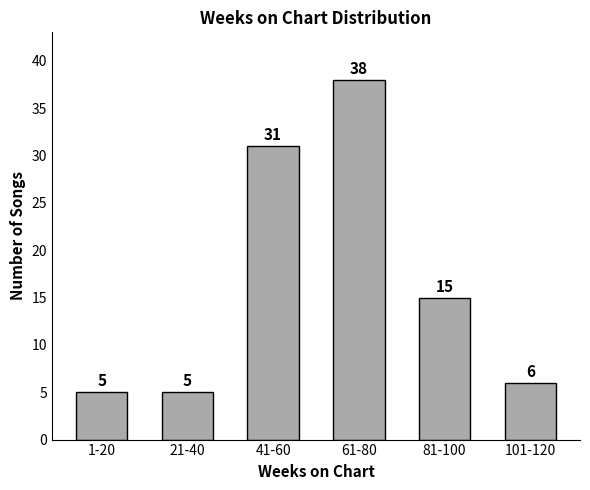

Reading left to right, list all the values displayed in this chart.

5	5	31	38	15	6